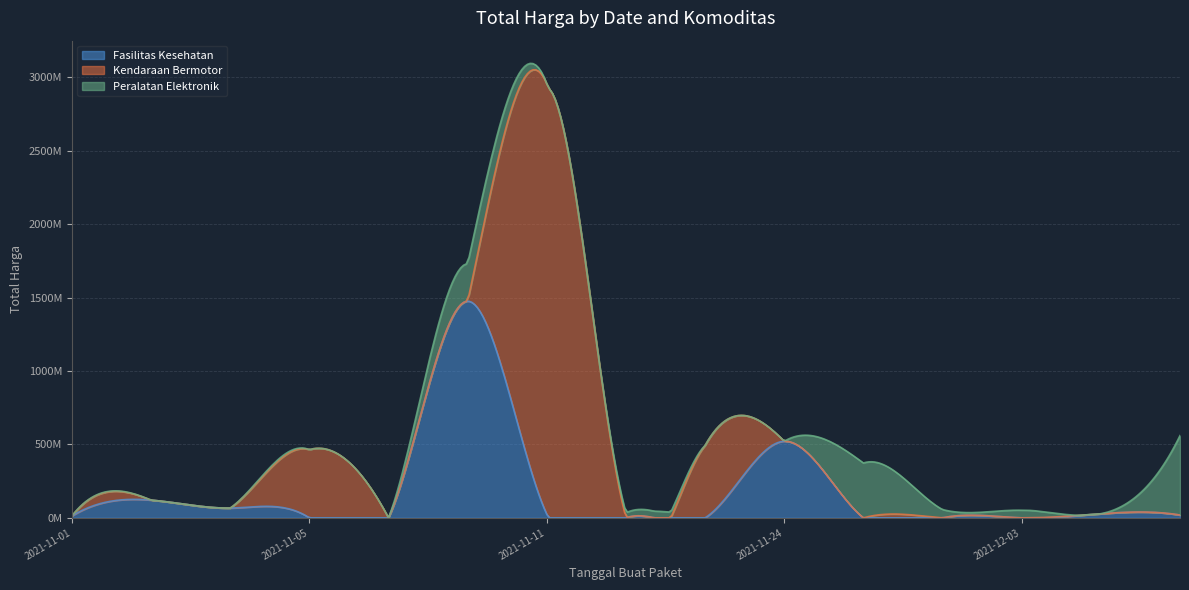

True or false: the data shows 26734677 at 2021-11-24.

False